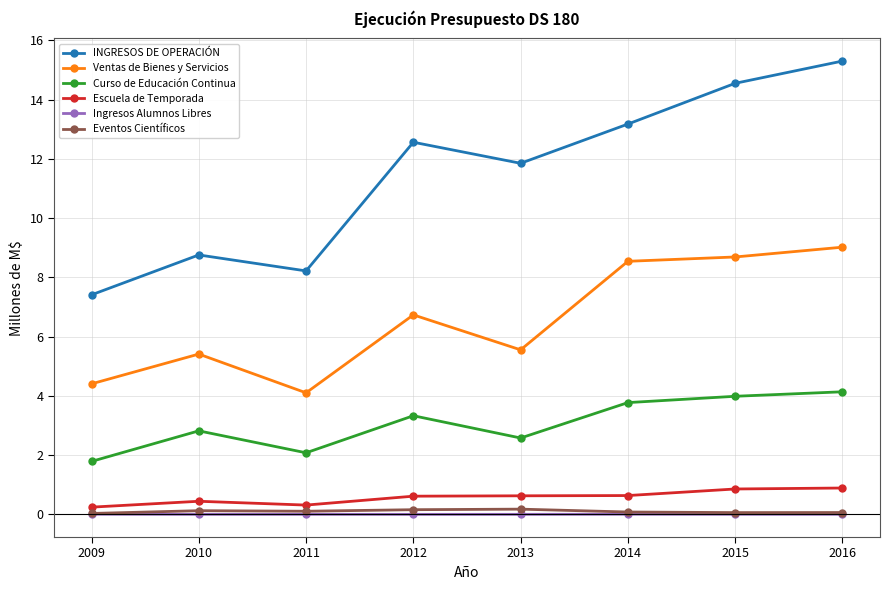

Which series changed the most between 2011 and 2015?

INGRESOS DE OPERACIÓN